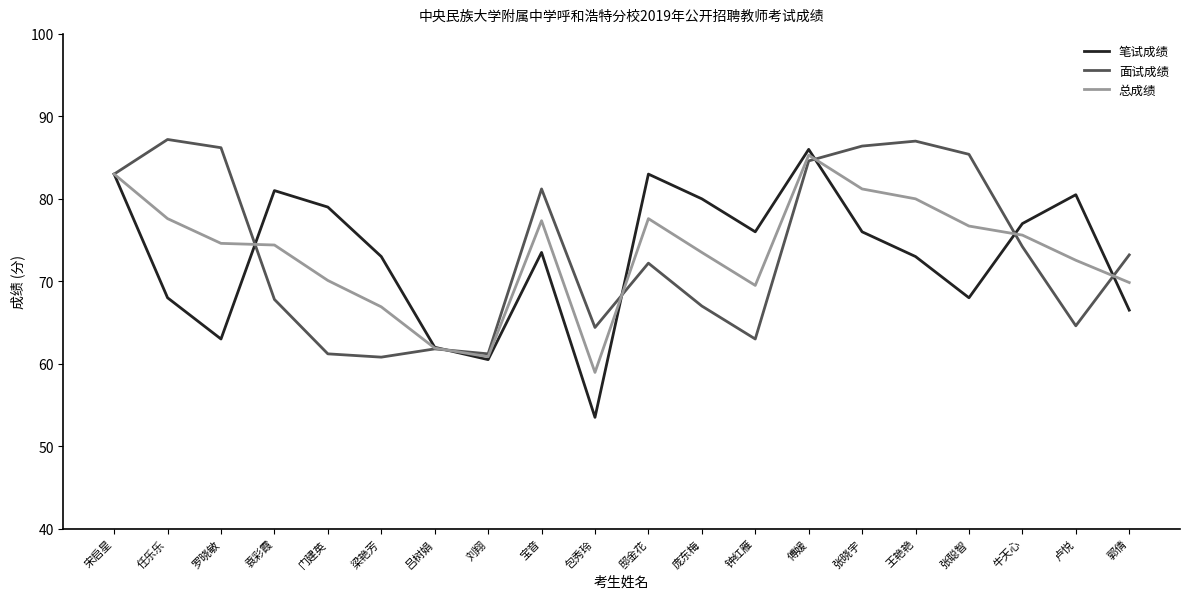

What position from the right is 张晓宇?

6